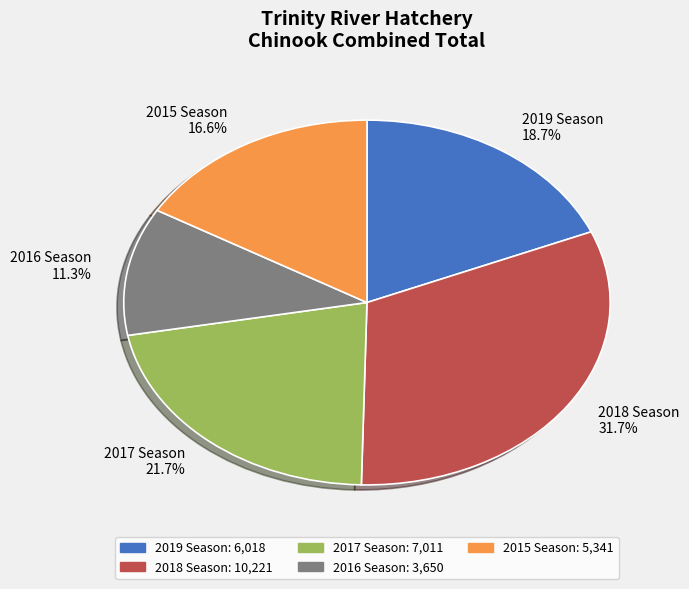

What percentage is NOT represented by 2018 Season?

68.3%